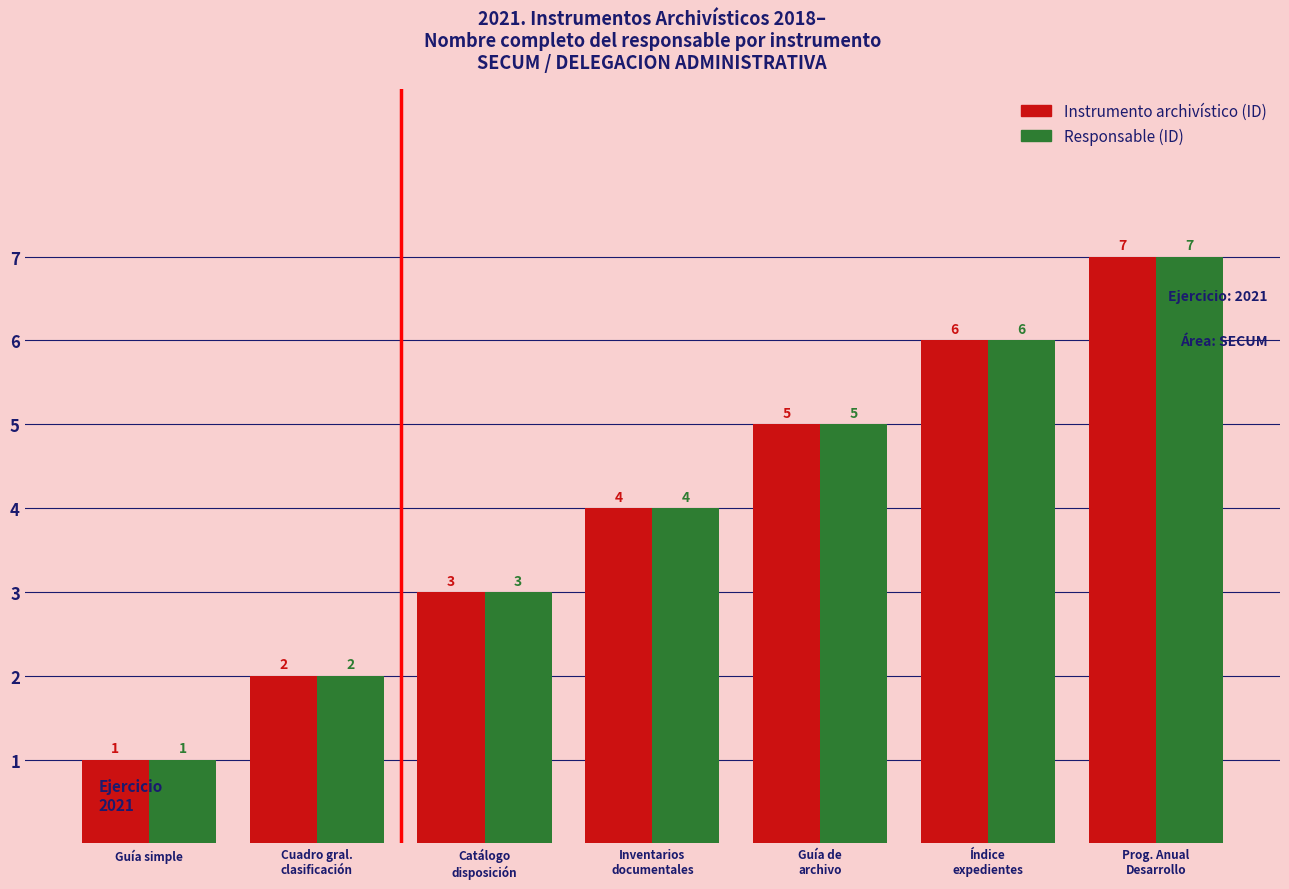

True or false: Responsable (ID) has a value of 6 at Índice
expedientes.

True